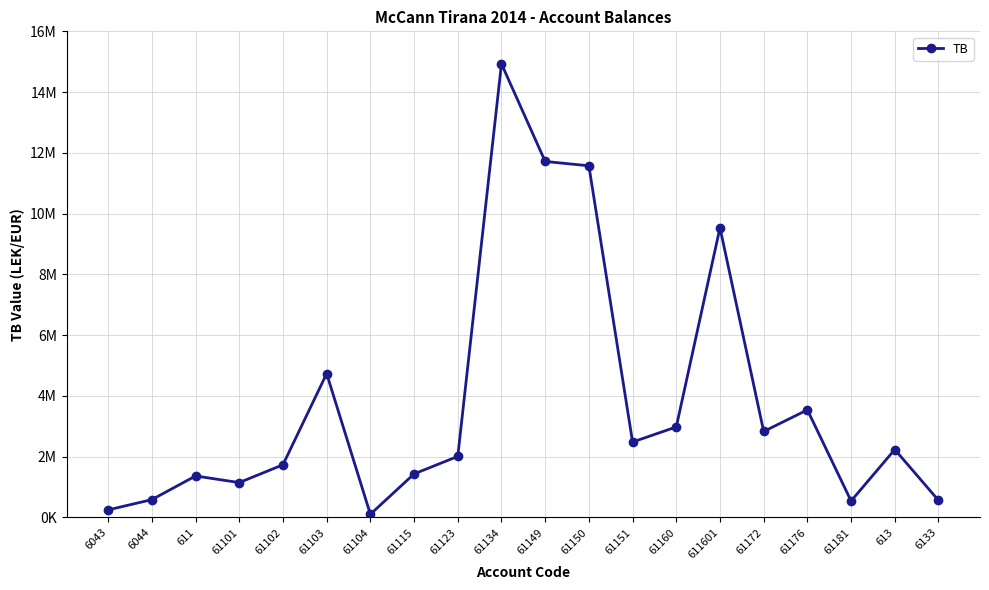

What is the ratio of the value at 61101 to the value at 6043?

4.6